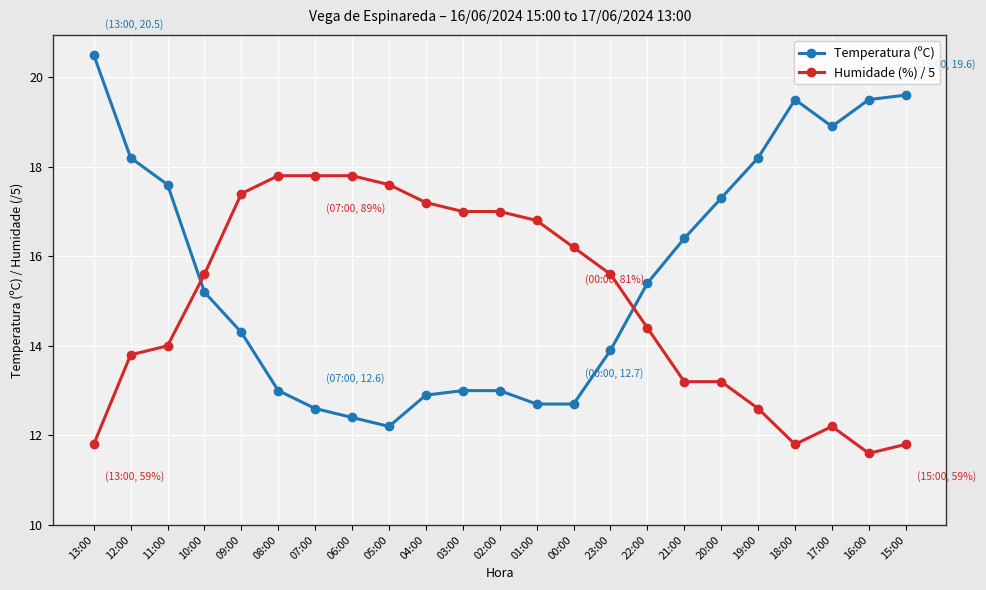

True or false: Temperatura (ºC) has a value of 19.5 at 16:00.

True